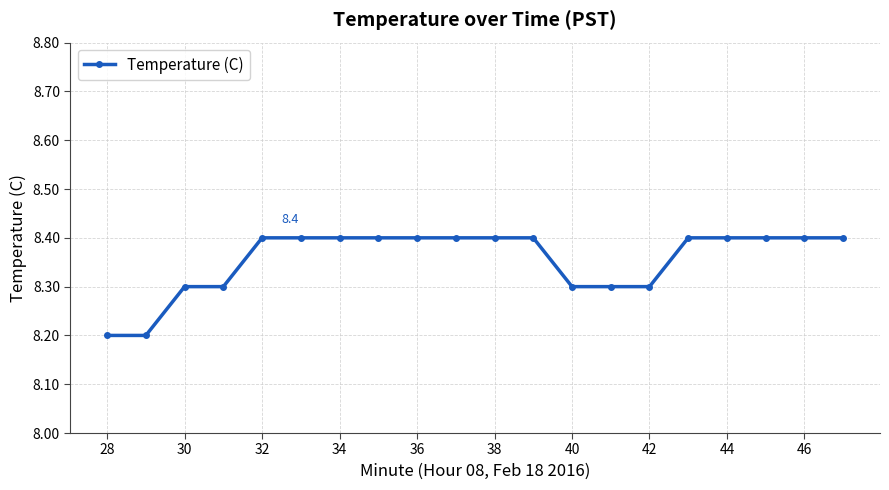

Count the values in the range 8 to 9.

20